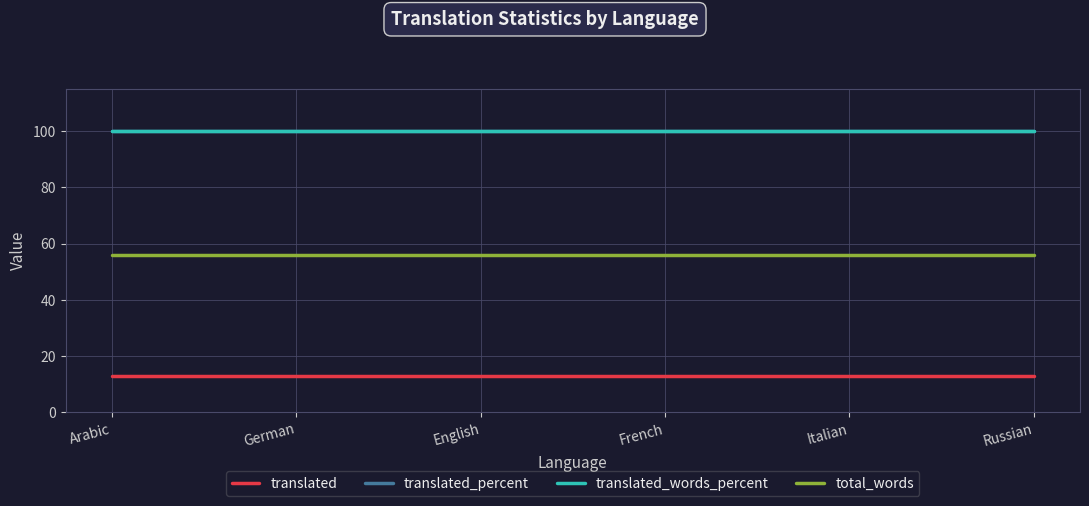

True or false: total_words has more than 2 points higher than both neighbors.

False